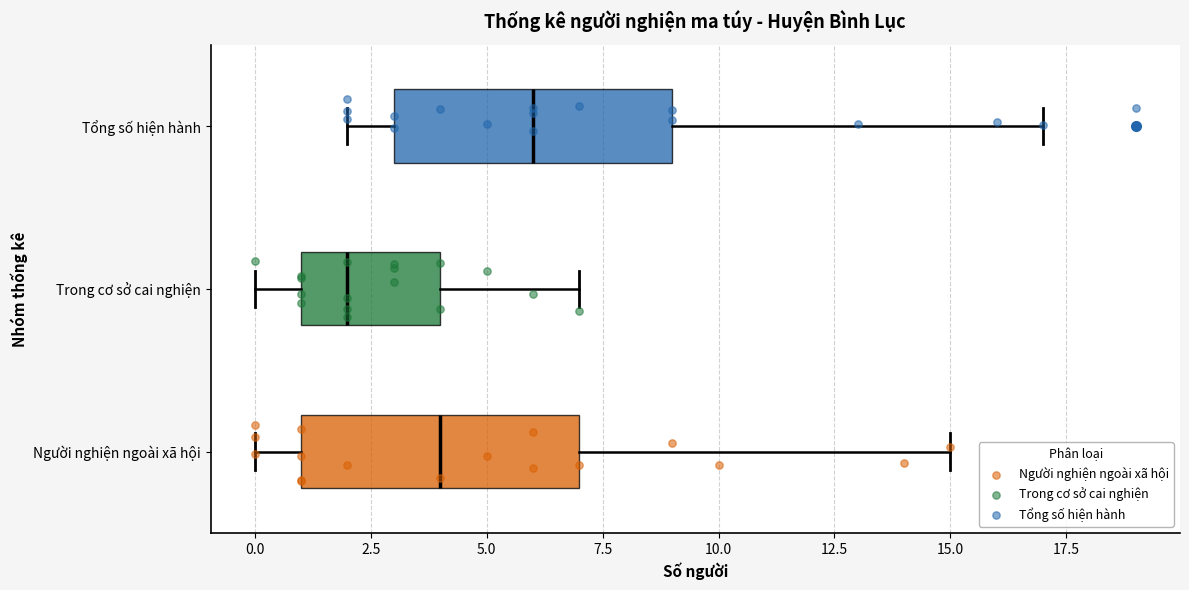

Where does the left whisker of the box for Trong cơ sở cai nghiện end on the x-axis? The values are not printed on the chart, so give them approximately, as read against the axis.

0